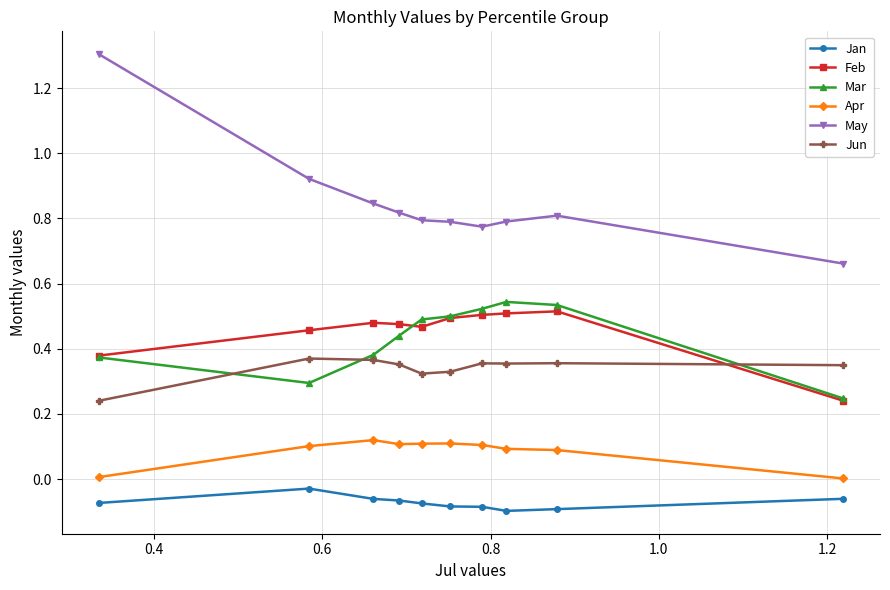

How many lines are shown in the chart?

6